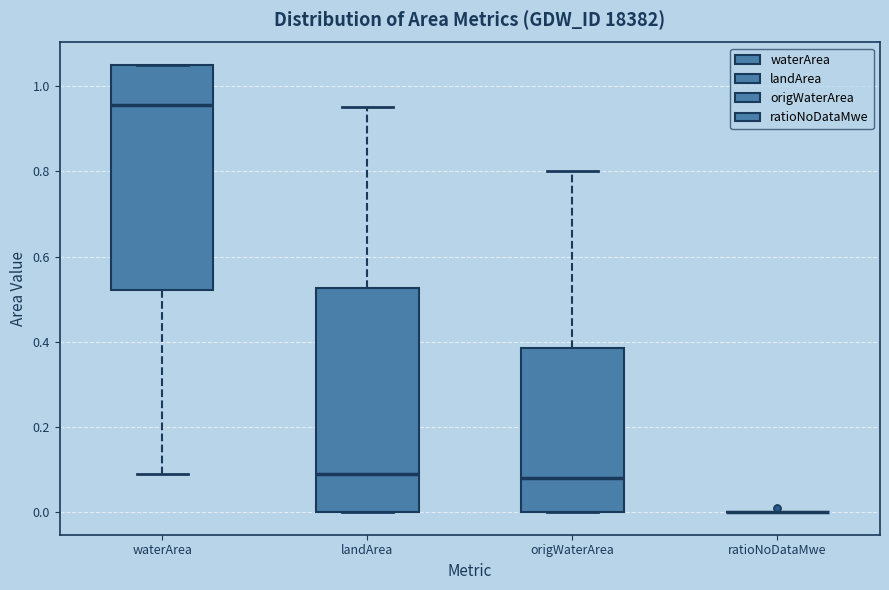

Where is the upper edge of the box for waterArea on the y-axis? The values are not printed on the chart, so give them approximately, as read against the axis.

1.06